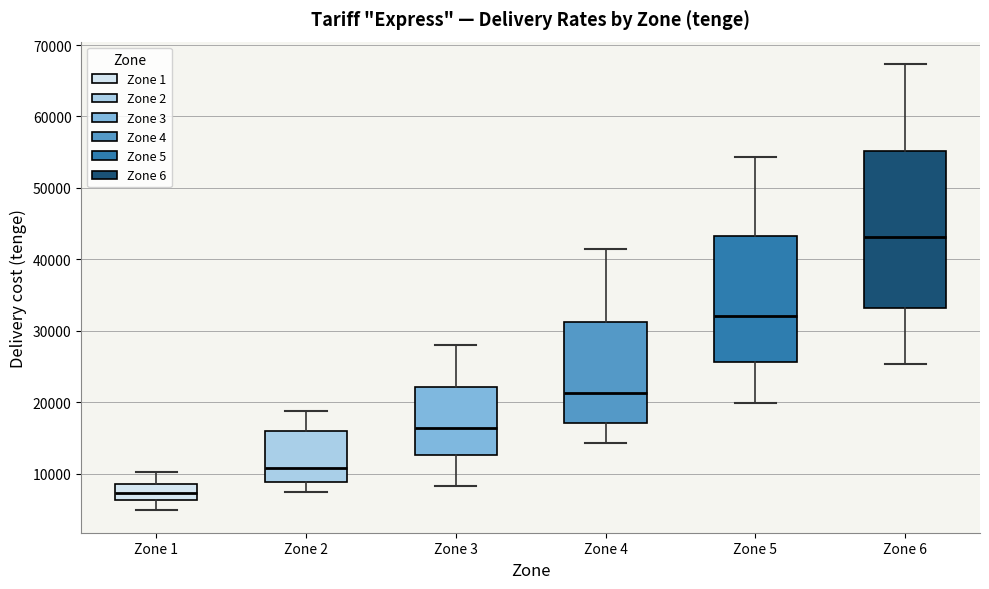

Where is the lower edge of the box for Zone 5 on the y-axis? The values are not printed on the chart, so give them approximately, as read against the axis.

26000